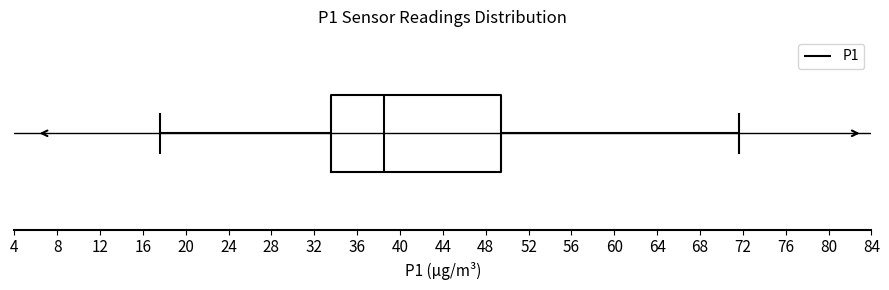

Transcribe this box plot: give where the median line is, the range the box spans, and where the two whiskers end, as read against the x-axis. The values are not printed on the chart, so give them approximately, as read against the axis.

median 38.5, box 33.5 to 49.5, whiskers 17.5 to 71.5